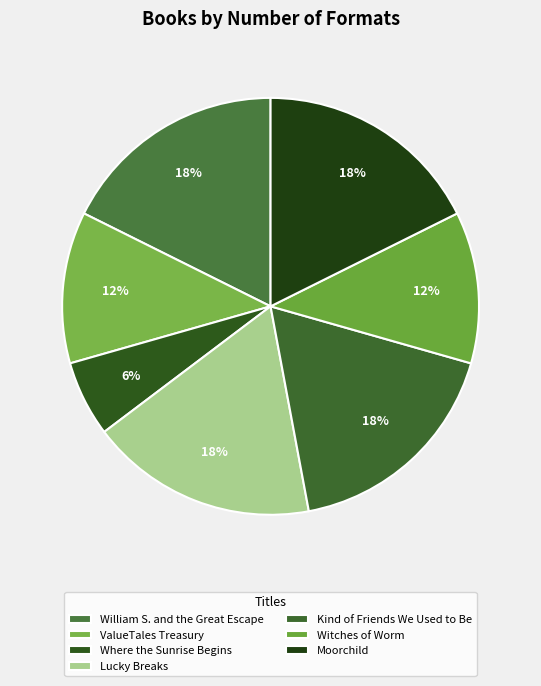

Is there a majority slice in this chart?

No